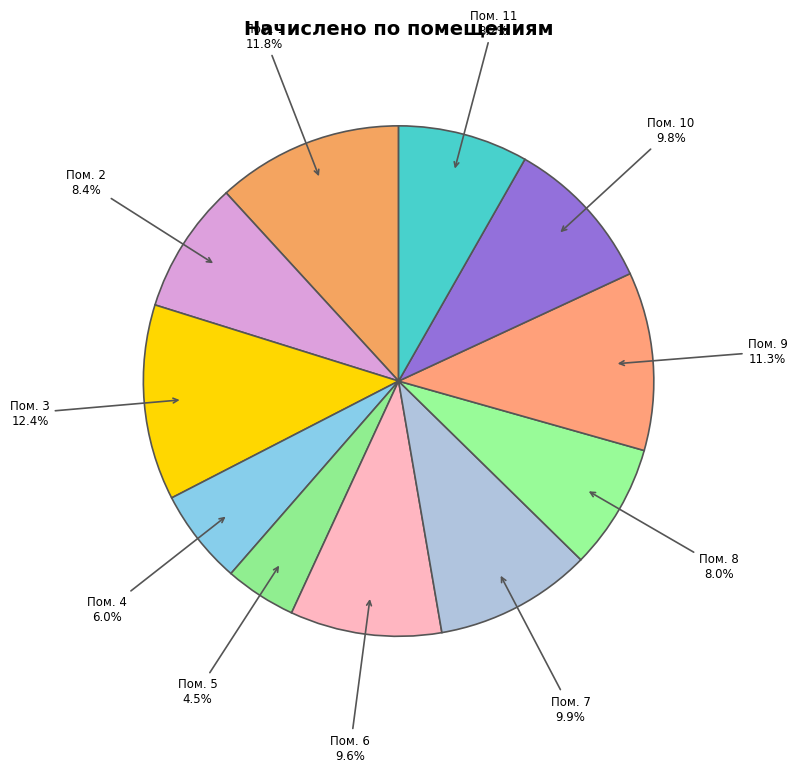

Which category has the smallest portion of the pie?

Пом. 5